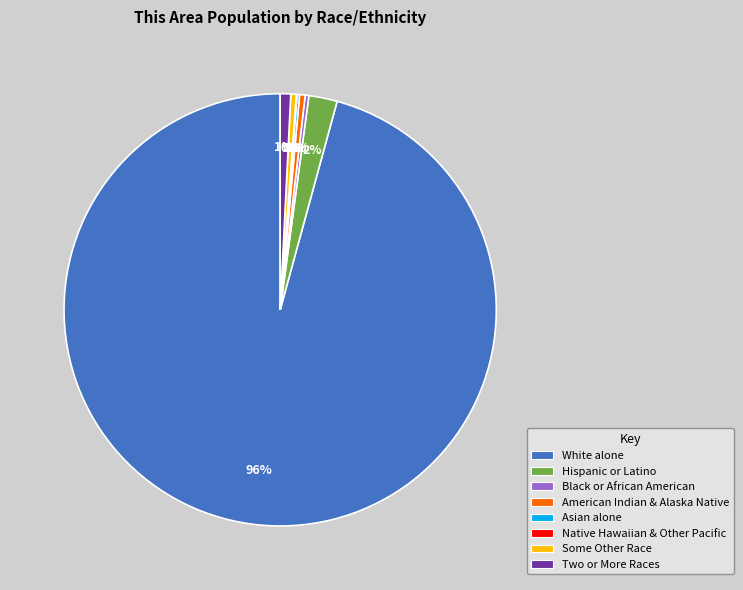

Is Two or More Races the majority of the pie?

No